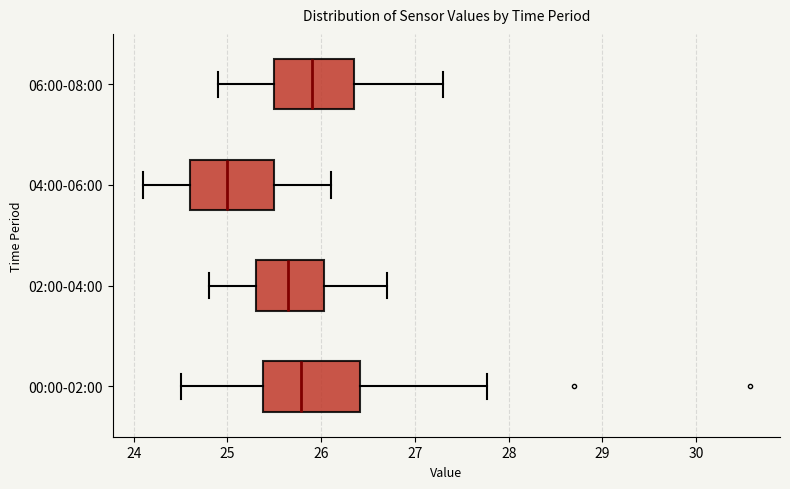

Reading bottom to top, read every box against the x-axis: the position of its median line, the range the box covers, and the ends of its whiskers. The values are not printed on the chart, so give them approximately, as read against the axis.

00:00-02:00: median 25.8, box 25.4 to 26.4, whiskers 24.5 to 27.8
02:00-04:00: median 25.7, box 25.3 to 26.0, whiskers 24.8 to 26.7
04:00-06:00: median 25.0, box 24.6 to 25.5, whiskers 24.1 to 26.1
06:00-08:00: median 25.9, box 25.5 to 26.4, whiskers 24.9 to 27.3